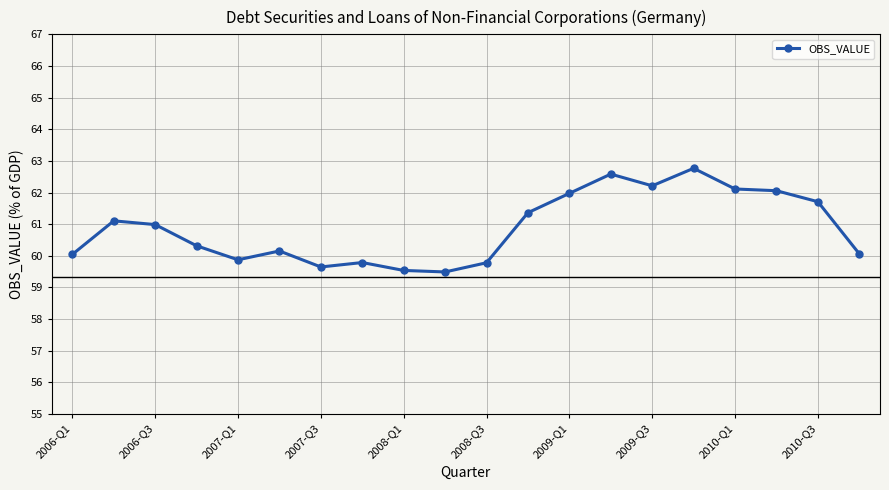

What is the sum of all values?

1217.6